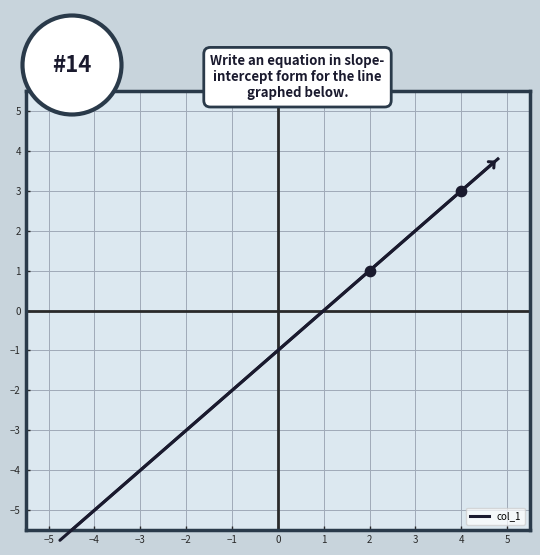

What is the average X value?

3